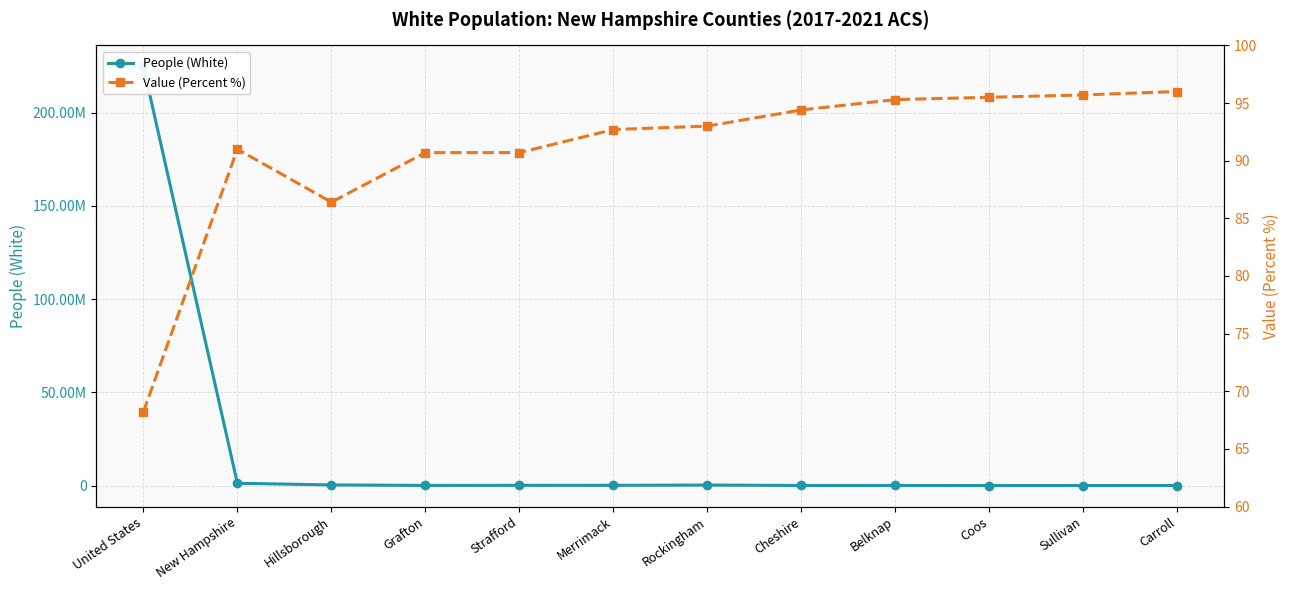

Rank the series by their average value, from highest to lowest.

People (White), Value (Percent %)